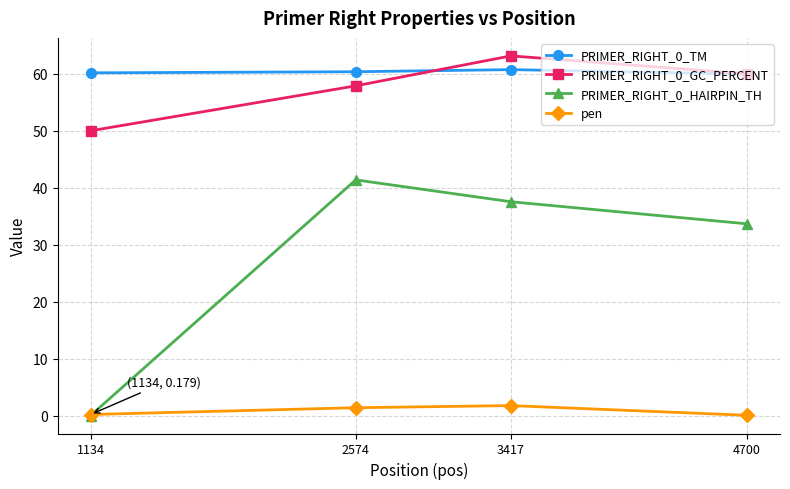

The PRIMER_RIGHT_0_GC_PERCENT series shows 57.9 at 2574. True or false?

True